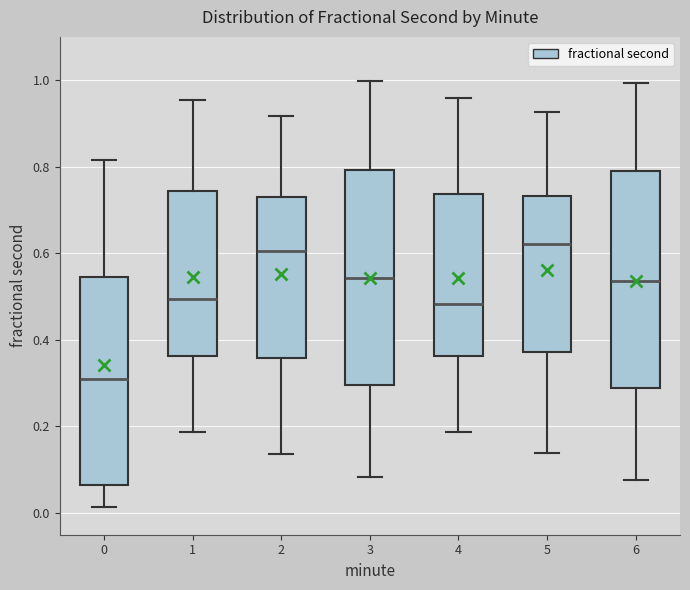

Reading left to right, transcribe this box plot: for each box, give where its median line is, the range the box spans, and where its two whiskers end, as read against the y-axis. The values are not printed on the chart, so give them approximately, as read against the axis.

0: median 0.30, box 0.06 to 0.54, whiskers 0.02 to 0.82
1: median 0.50, box 0.36 to 0.74, whiskers 0.18 to 0.96
2: median 0.60, box 0.36 to 0.74, whiskers 0.14 to 0.92
3: median 0.54, box 0.30 to 0.80, whiskers 0.08 to 1.00
4: median 0.48, box 0.36 to 0.74, whiskers 0.18 to 0.96
5: median 0.62, box 0.38 to 0.74, whiskers 0.14 to 0.92
6: median 0.54, box 0.28 to 0.80, whiskers 0.08 to 1.00